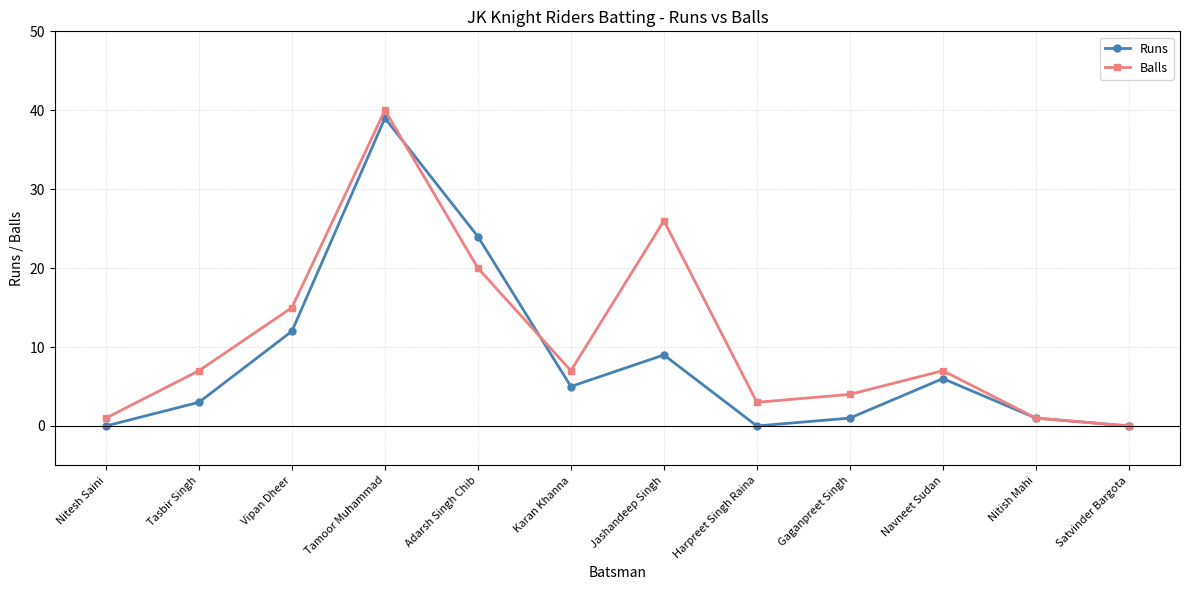

How many distinct data groups are displayed?

2